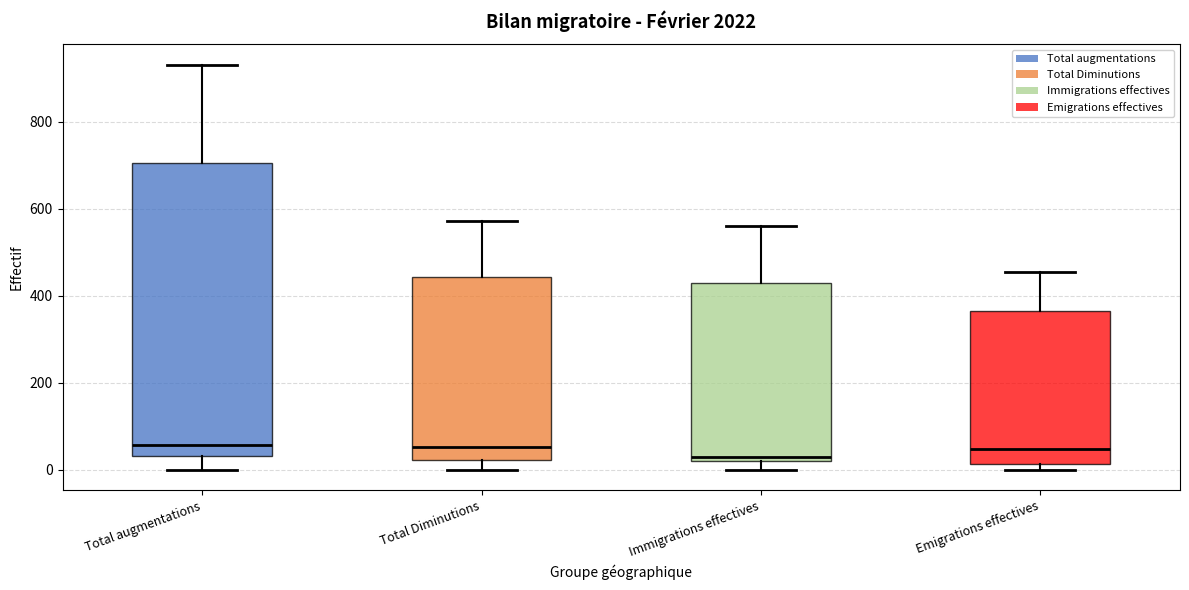

Reading left to right, transcribe this box plot: for each box, give where its median line is, the range the box spans, and where its two whiskers end, as read against the y-axis. The values are not printed on the chart, so give them approximately, as read against the axis.

Total augmentations: median 60, box 40 to 700, whiskers 0 to 940
Total Diminutions: median 60, box 20 to 440, whiskers 0 to 580
Immigrations effectives: median 40, box 20 to 440, whiskers 0 to 560
Emigrations effectives: median 40, box 20 to 360, whiskers 0 to 460